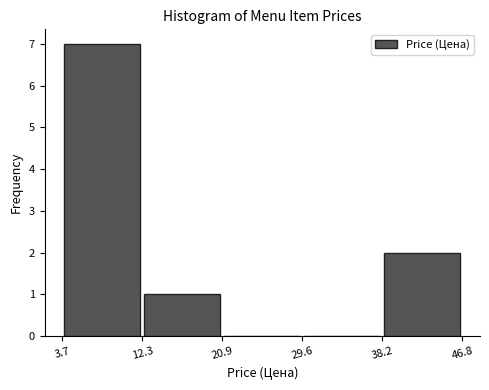

What is the height of the bar covering 3.7 to 12.3 on the x-axis? The values are not printed on the chart, so give them approximately, as read against the axis.

7